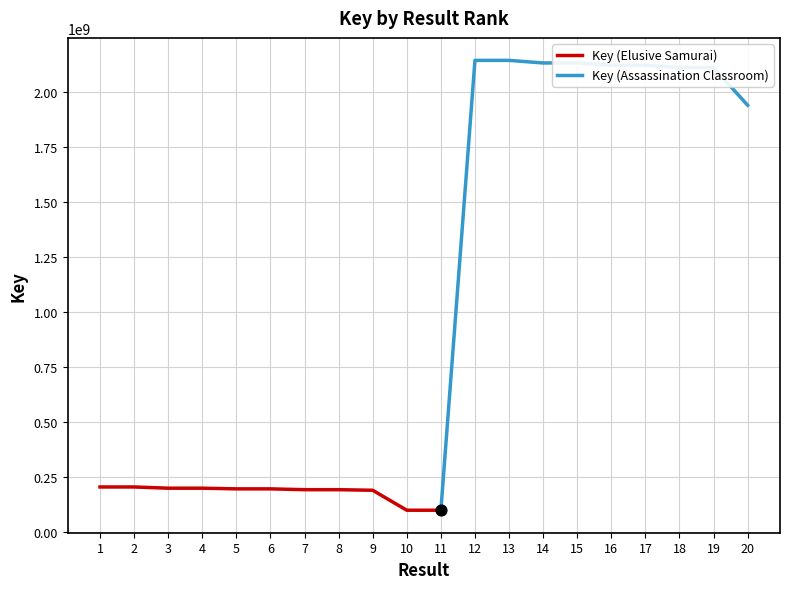

Between 10 and 13, which is larger?

13